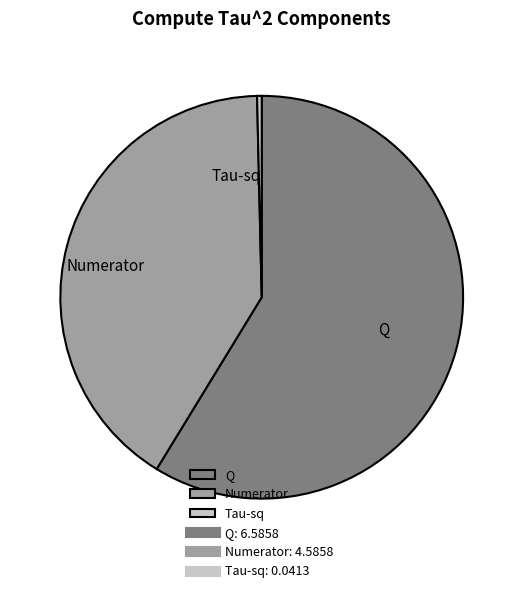

The Tau-sq slice represents 11% of the pie. True or false?

False